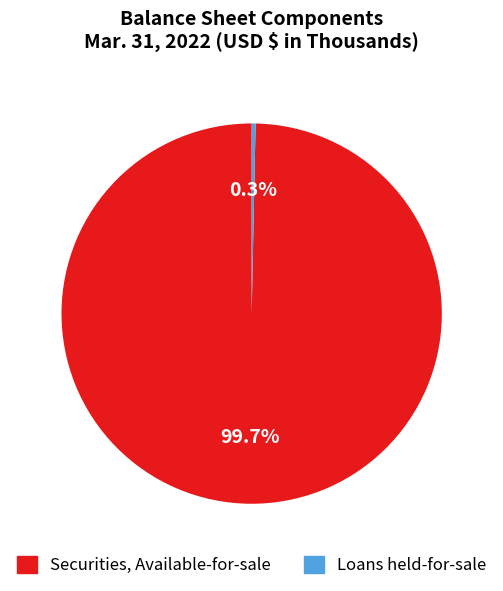

Which category has the smallest portion of the pie?

Loans held-for-sale